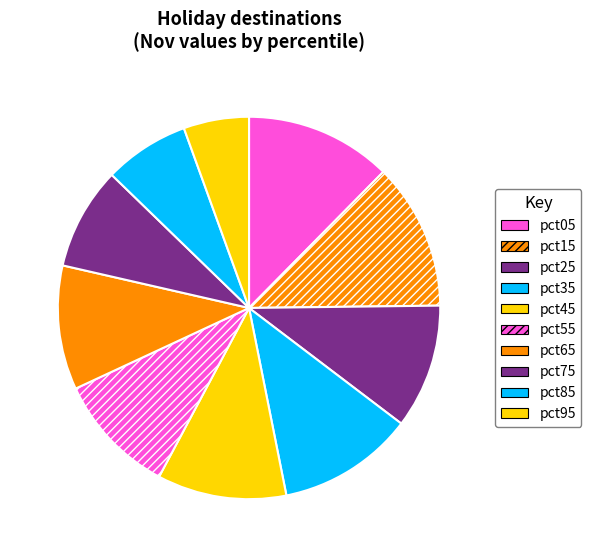

Which slice is the smallest?

pct95